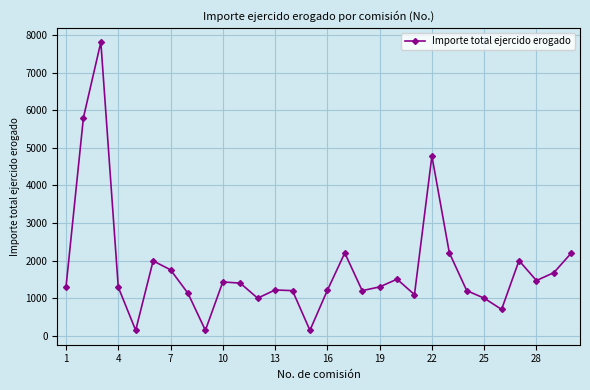

What is the greatest value displayed?

7816.0